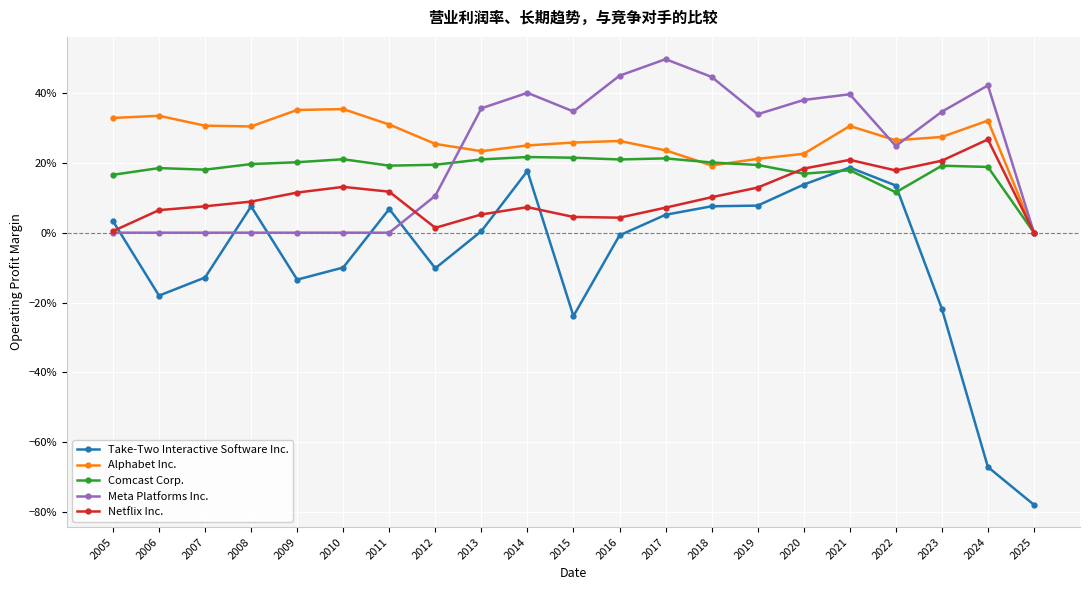

Rank the series by their maximum value, from lowest to highest.

Take-Two Interactive Software Inc., Comcast Corp., Netflix Inc., Alphabet Inc., Meta Platforms Inc.